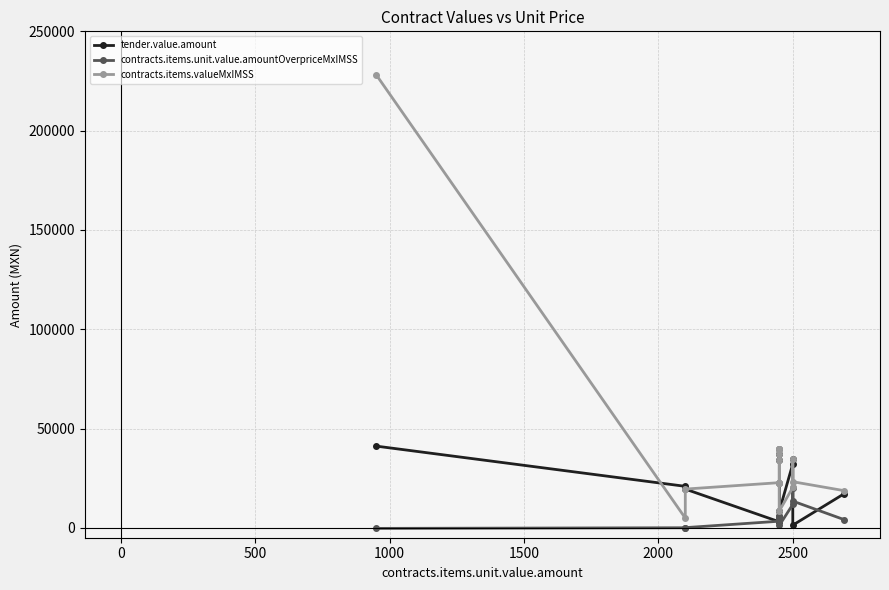

What is the label of the 7th point from the left?

2500